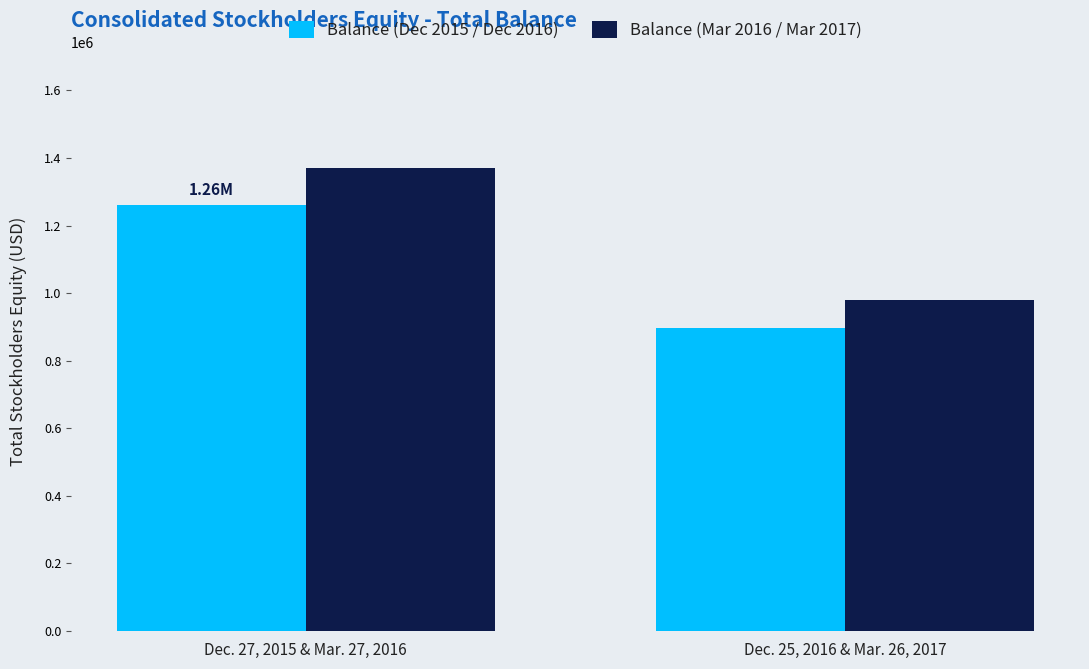

Which series has the largest range (max minus min)?

Balance (Mar 2016 / Mar 2017)